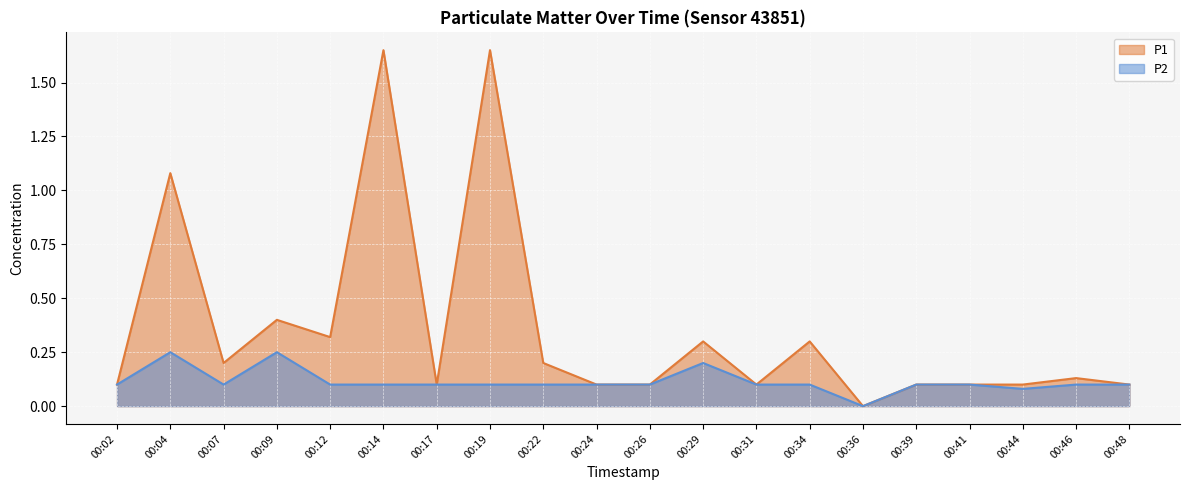

What is the difference between the second highest and minimum values in the P2 series?

0.2